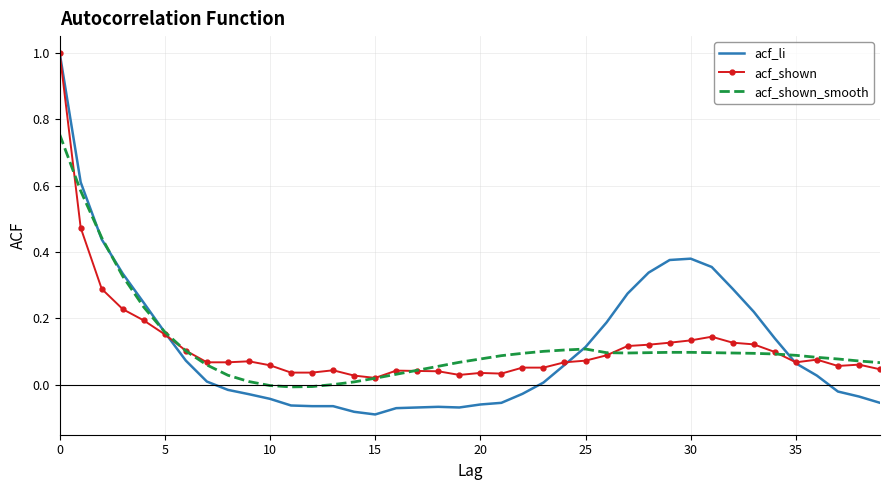

What is the greatest value displayed?

1.0